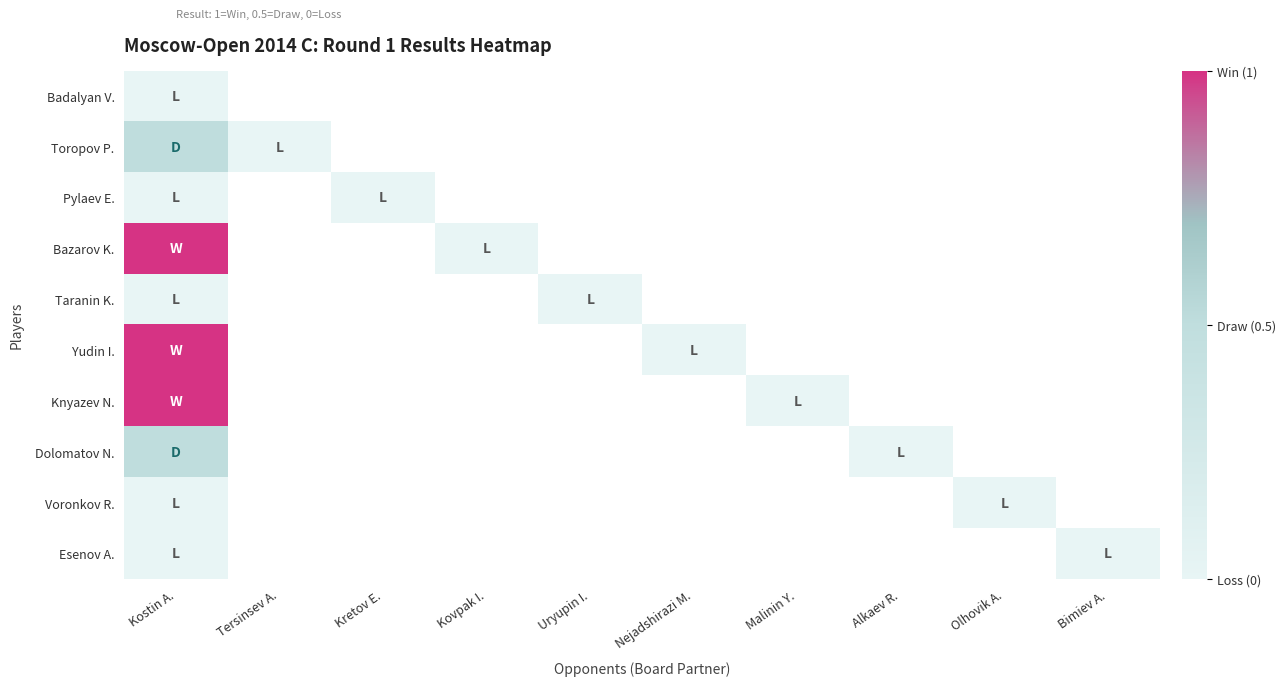

Which series has the widest spread of values?

Bazarov K.